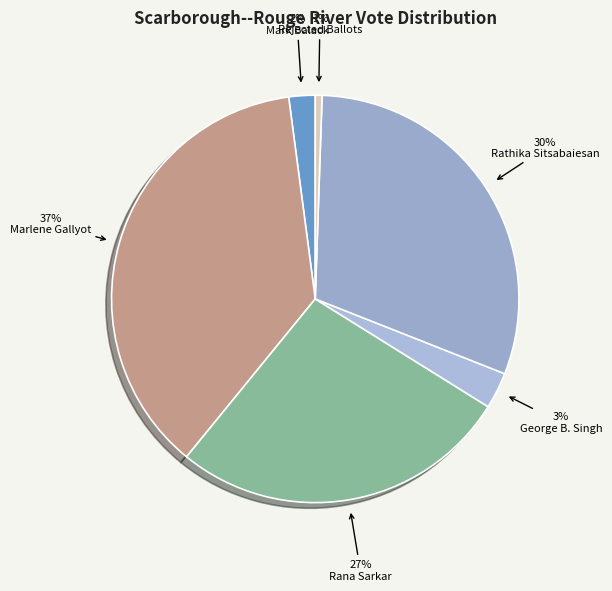

What portion of the pie excludes George B. Singh?

97.1%